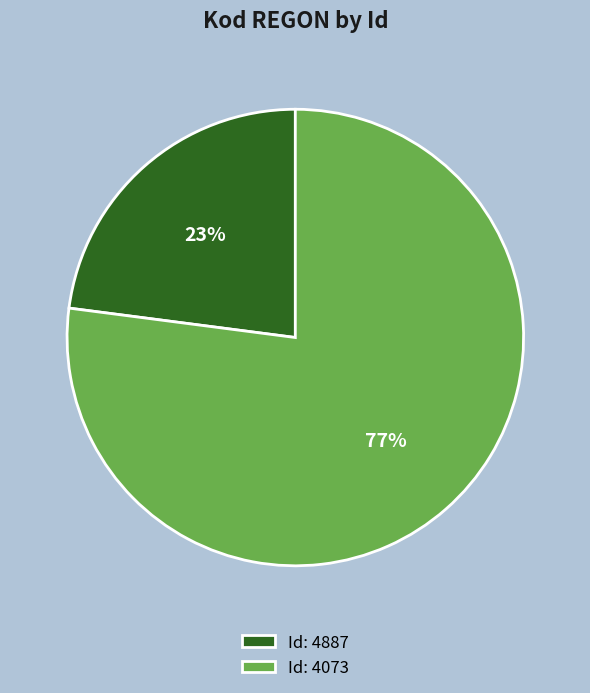

Approximately how many times larger is the value at Id: 4887 compared to Id: 4073?

0.3